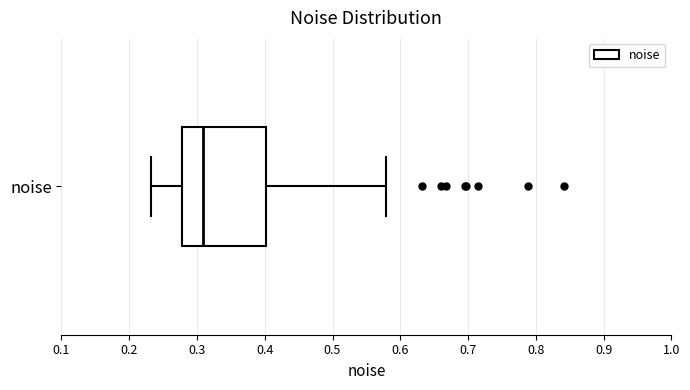

Read this box plot against the x-axis: the position of the median line, the range covered by the box, and the ends of both whiskers. The values are not printed on the chart, so give them approximately, as read against the axis.

median 0.31, box 0.28 to 0.40, whiskers 0.23 to 0.58